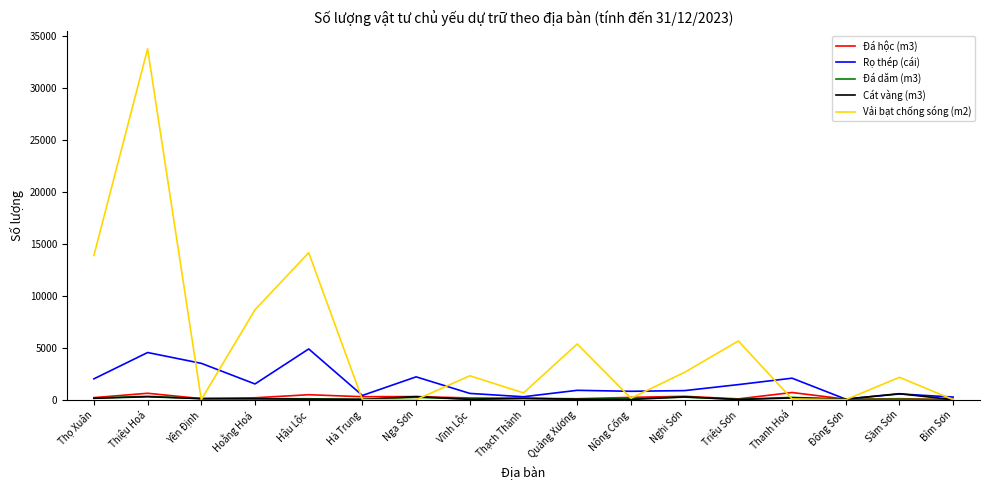

What is the highest value of the Vải bạt chống sóng (m2) series?

33800